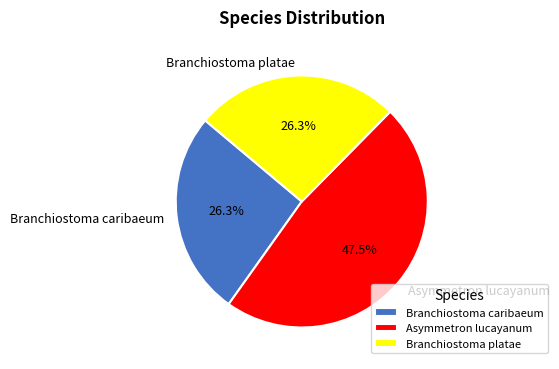

Which category has the biggest portion of the pie?

Asymmetron lucayanum